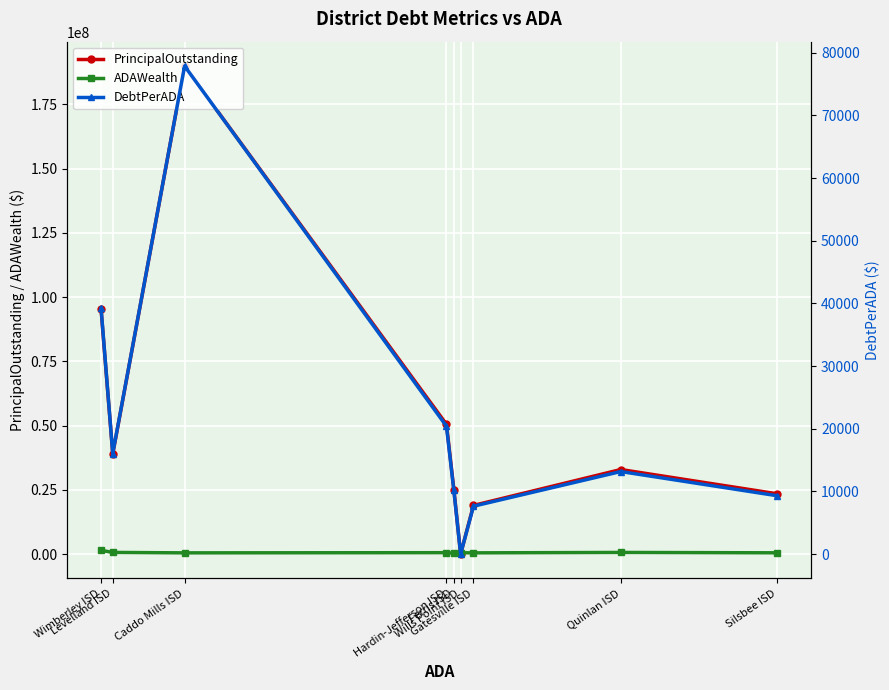

What are all the series names shown in the legend?

PrincipalOutstanding, ADAWealth, DebtPerADA